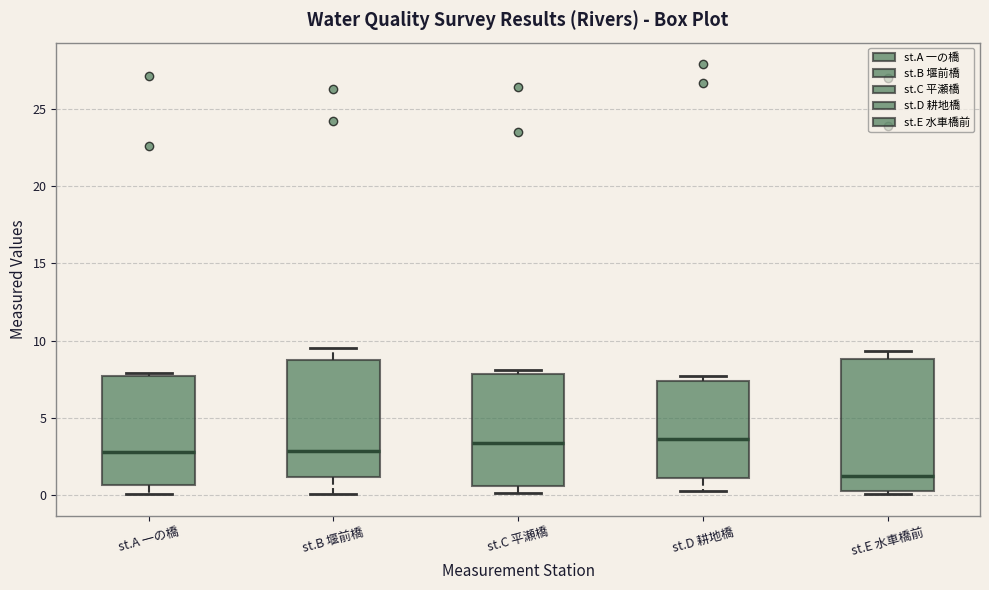

Reading left to right, read every box against the y-axis: the position of its median line, the range the box covers, and the ends of its whiskers. The values are not printed on the chart, so give them approximately, as read against the axis.

st.A 一の橋: median 3.0, box 0.5 to 7.5, whiskers 0.0 to 8.0
st.B 堰前橋: median 3.0, box 1.0 to 9.0, whiskers 0.0 to 9.5
st.C 平瀬橋: median 3.5, box 0.5 to 8.0, whiskers 0.0 to 8.0 (just above the box's upper edge)
st.D 耕地橋: median 3.5, box 1.0 to 7.5, whiskers 0.5 to 7.5 (just above the box's upper edge)
st.E 水車橋前: median 1.5, box 0.5 to 9.0, whiskers 0.0 to 9.5